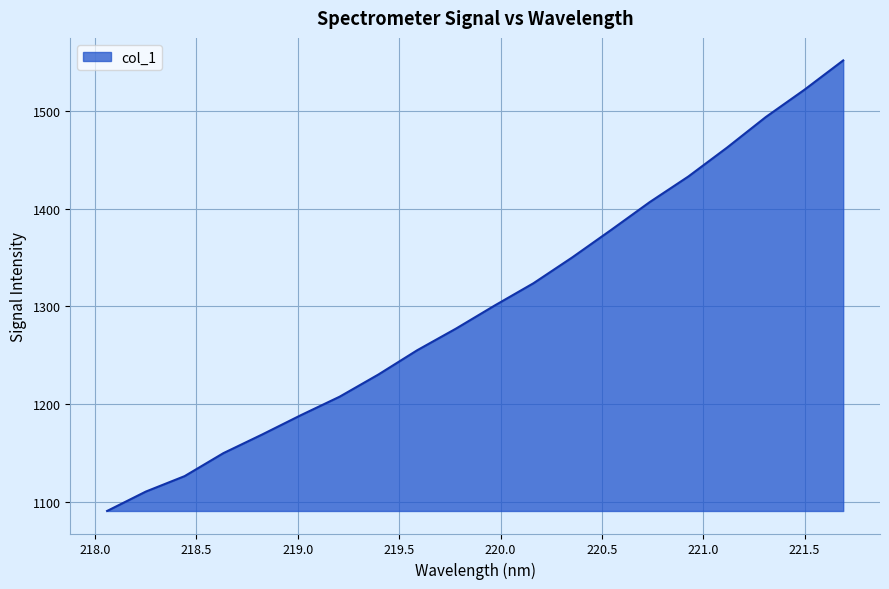

What is the smallest value displayed?

1090.6